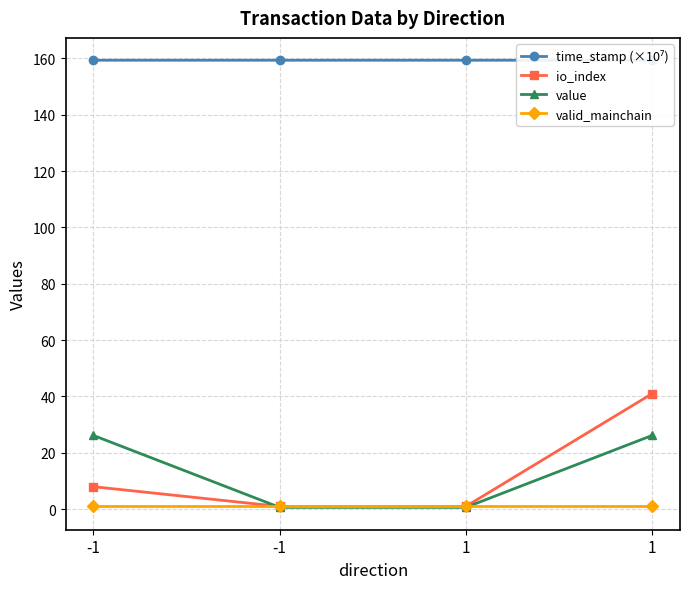

Which series has the largest range (max minus min)?

io_index